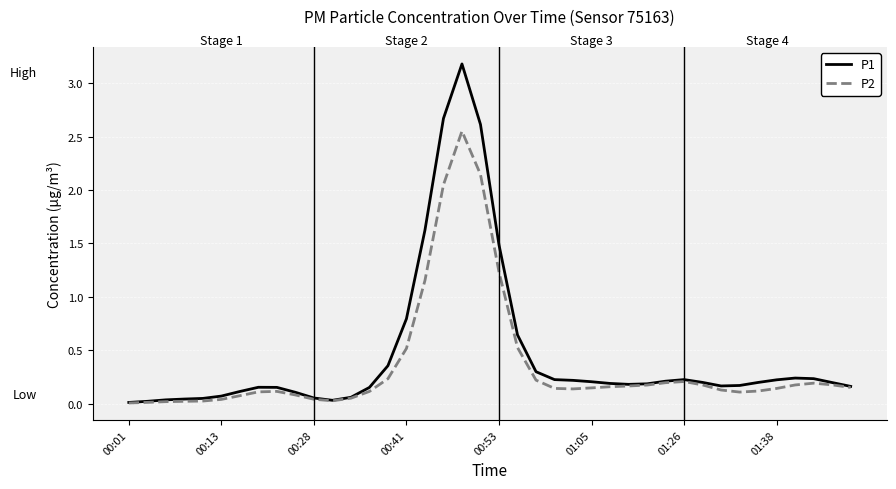

Is this an area chart (filled region under the line)?

No